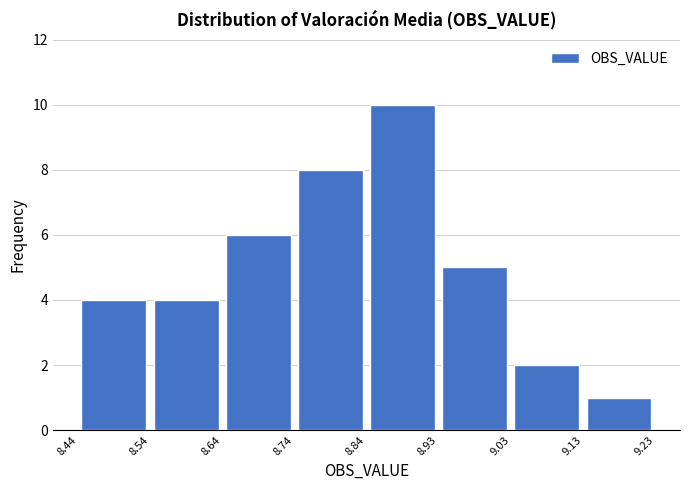

Which range on the x-axis has the tallest bar?

8.84 to 8.93